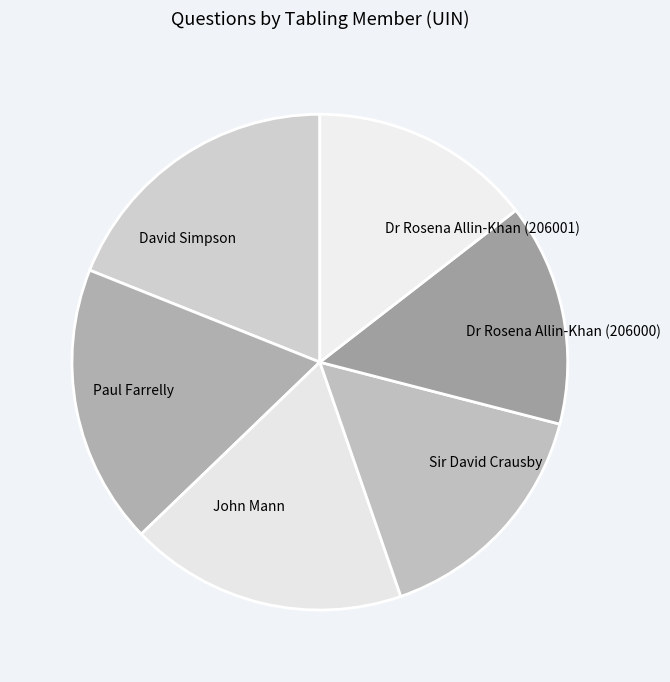

Does Dr Rosena Allin-Khan (206000) represent more than half of the total?

No